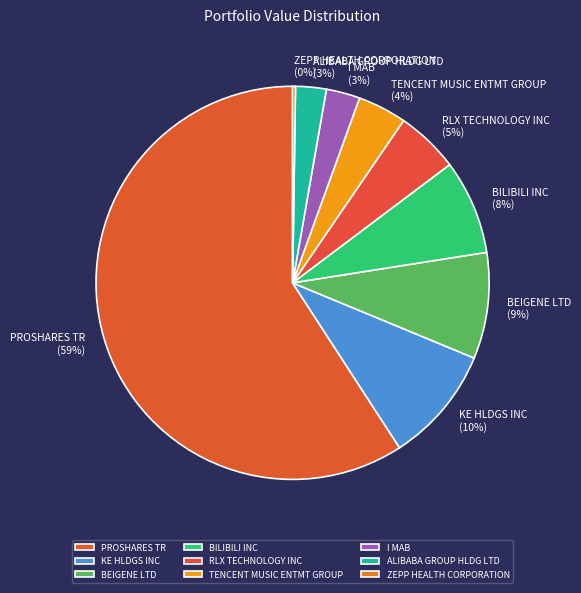

To the nearest percent, what percentage of the pie is TENCENT MUSIC ENTMT GROUP?

4%